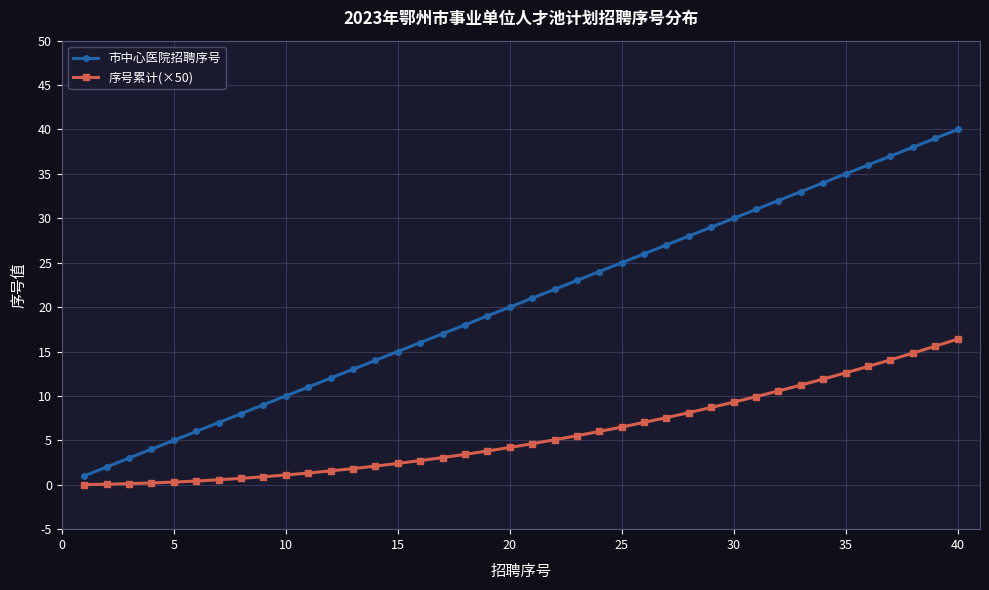

Rank the series by their maximum value, from lowest to highest.

序号累计(×50), 市中心医院招聘序号